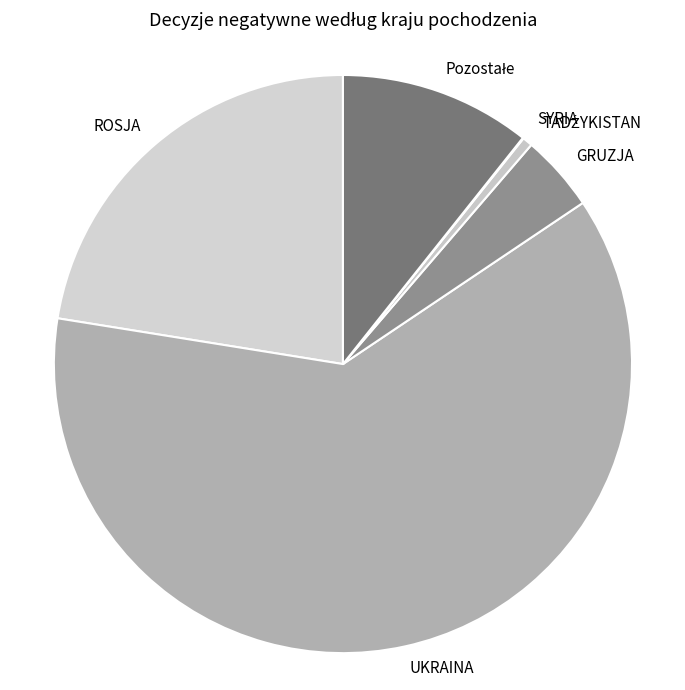

What is the ratio of the value at UKRAINA to the value at GRUZJA?

14.5